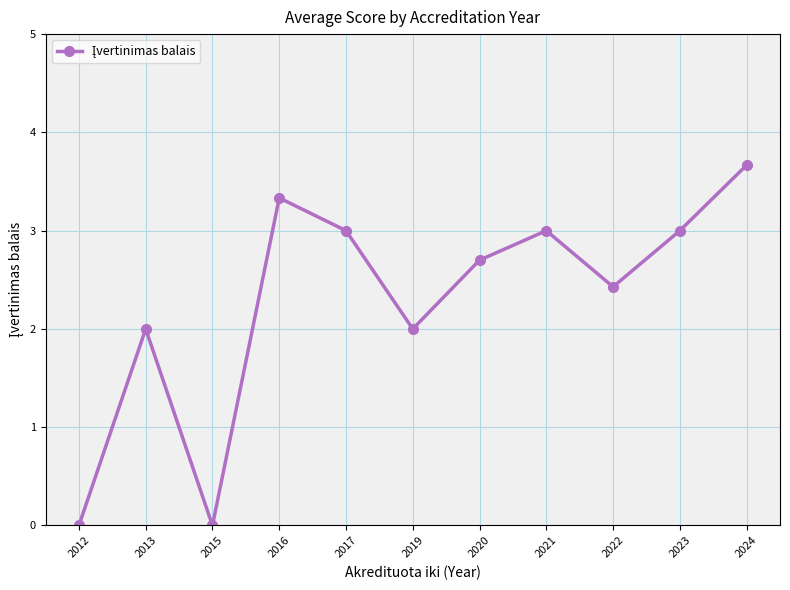

What is the sum of the values at 2017 and 2024?

6.7